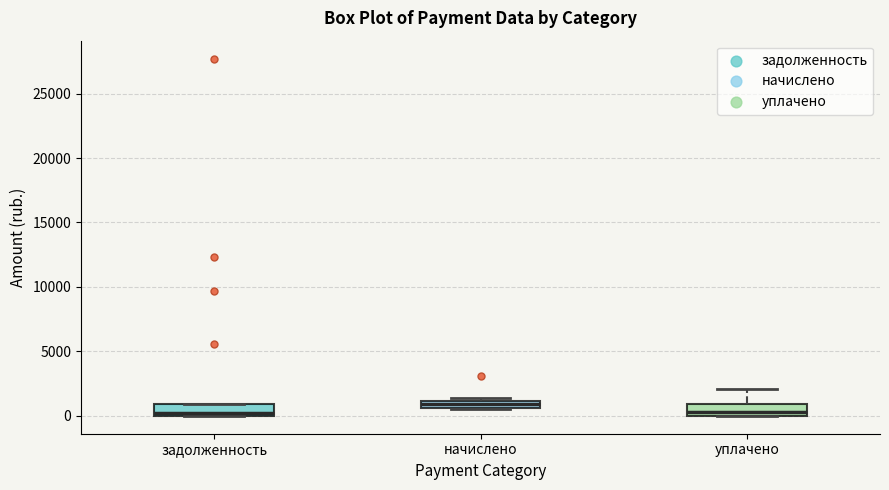

Where does the median line of the box for уплачено sit on the y-axis? The values are not printed on the chart, so give them approximately, as read against the axis.

500